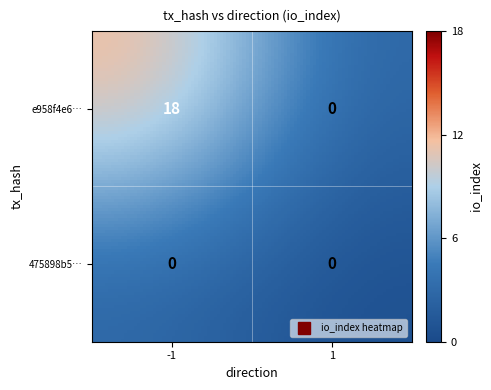

Which series has the largest total across all categories?

e958f4e6d3d3a760b1ff8e5f4104cd521d44971